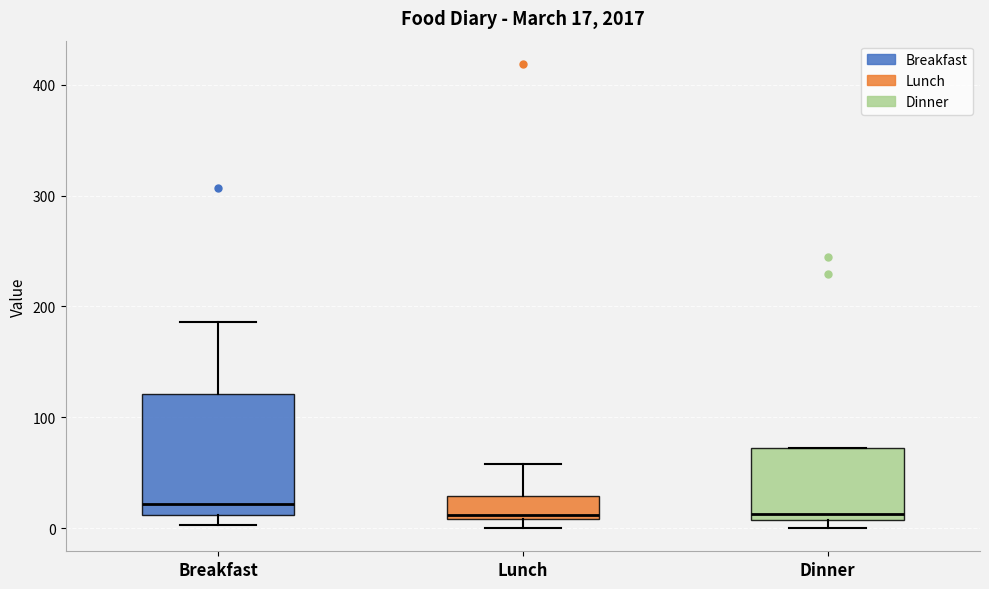

Which box is the tallest, from its lower edge to its upper edge?

Breakfast